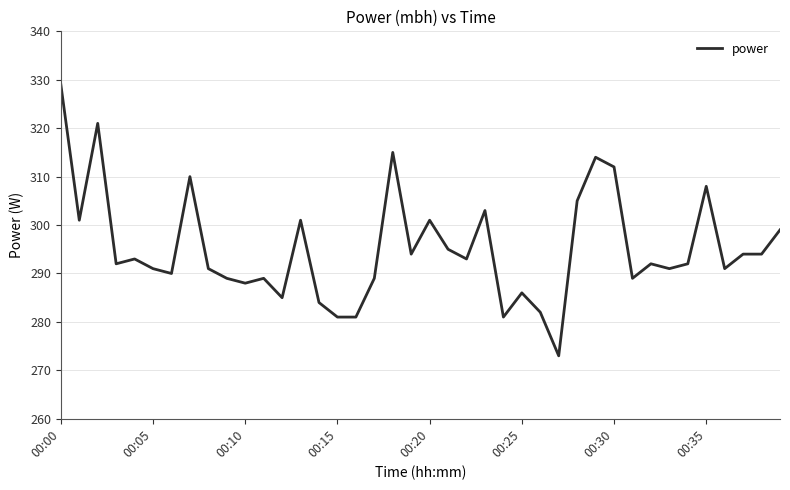

What is the difference between the maximum and minimum values?

56